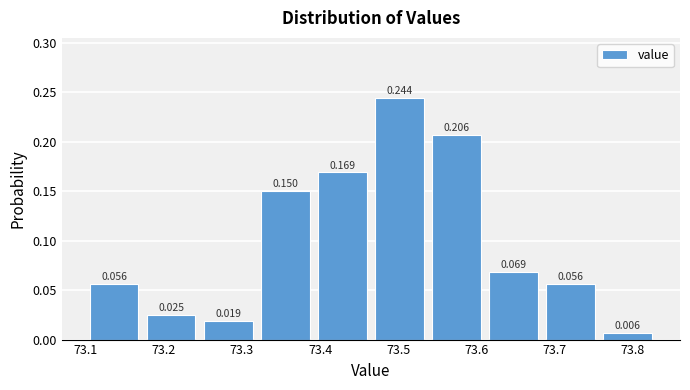

Reading left to right, list every bar in this chart as the range it spans on the x-axis followed by its height. The bar edges are not printed on the chart, so give them approximately, as read against the axis.

73.100 to 73.173: 0.056
73.173 to 73.246: 0.025
73.246 to 73.319: 0.019
73.319 to 73.392: 0.150
73.392 to 73.465: 0.169
73.465 to 73.538: 0.244
73.538 to 73.611: 0.206
73.611 to 73.684: 0.069
73.684 to 73.757: 0.056
73.757 to 73.830: 0.006